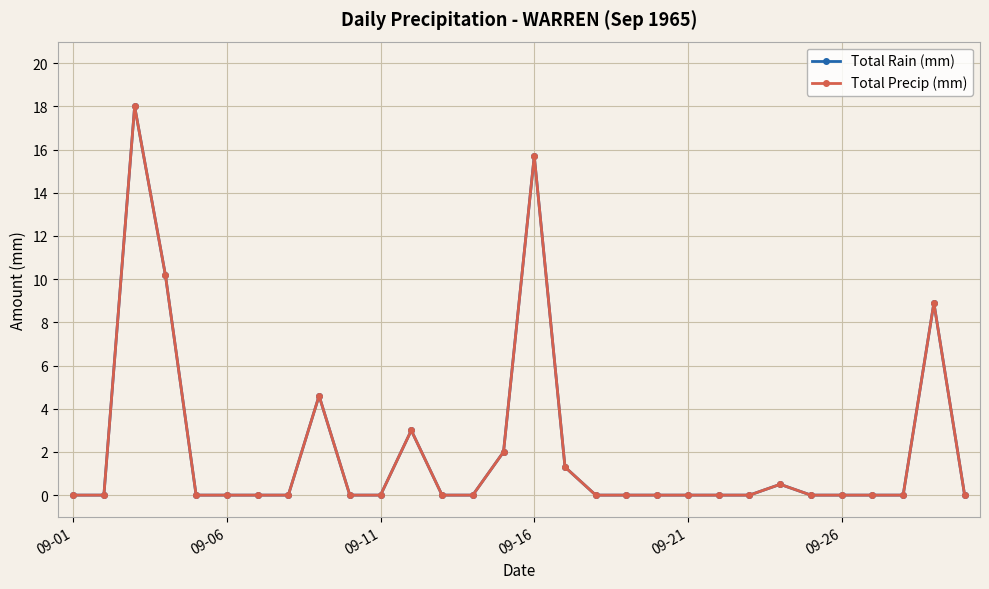

Is this an area chart (filled region under the line)?

No